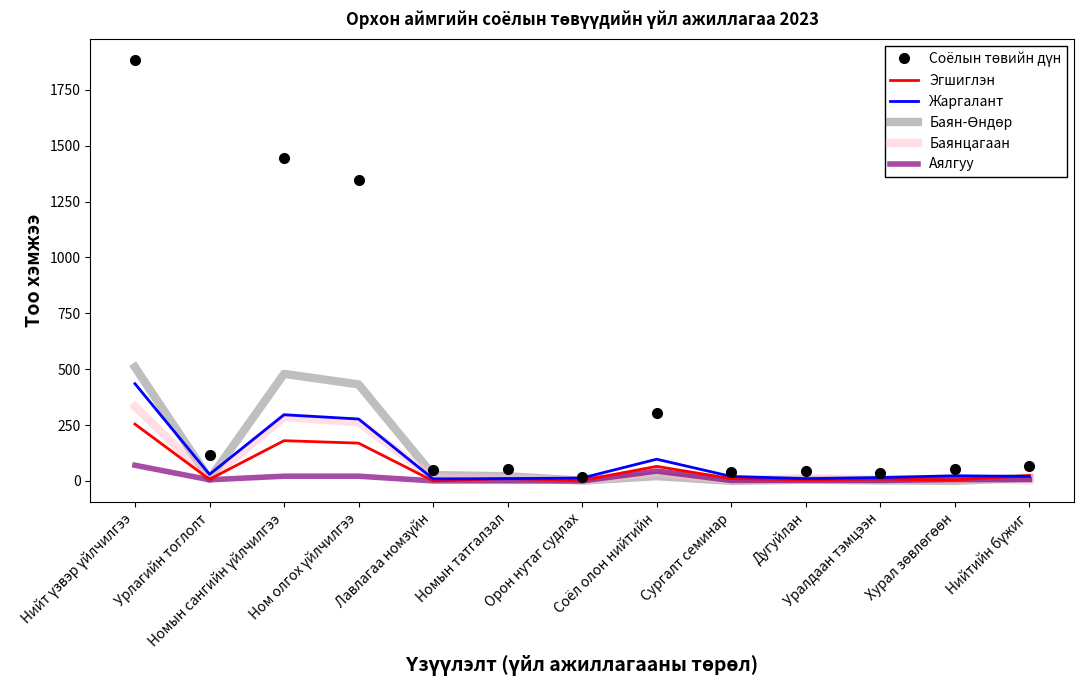

What are all the series names shown in the legend?

Соёлын төвийн дүн, Эгшиглэн, Жаргалант, Баян-Өндөр, Баянцагаан, Аялгуу